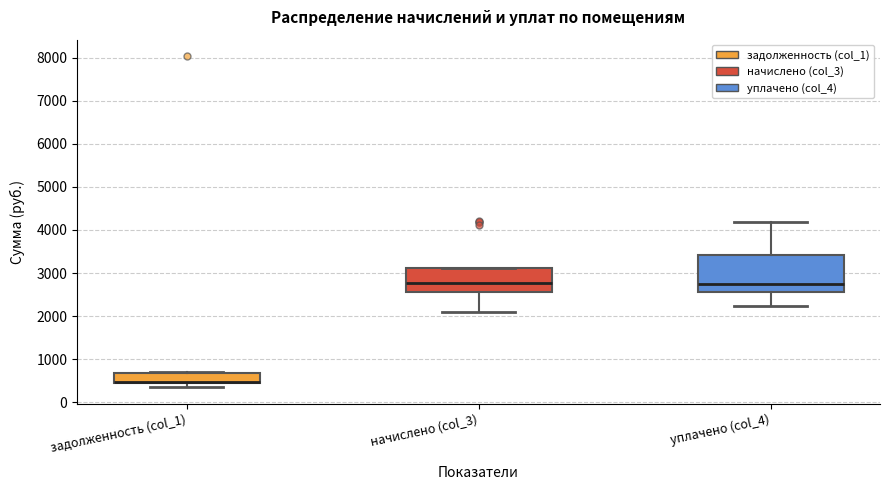

Reading left to right, read every box against the y-axis: the position of its median line, the range the box covers, and the ends of its whiskers. The values are not printed on the chart, so give them approximately, as read against the axis.

задолженность (col_1): median 500 (drawn on the box's lower edge), box 400 to 700, whiskers 300 to 700
начислено (col_3): median 2800, box 2600 to 3100, whiskers 2100 to 3100
уплачено (col_4): median 2700, box 2600 to 3400, whiskers 2200 to 4200